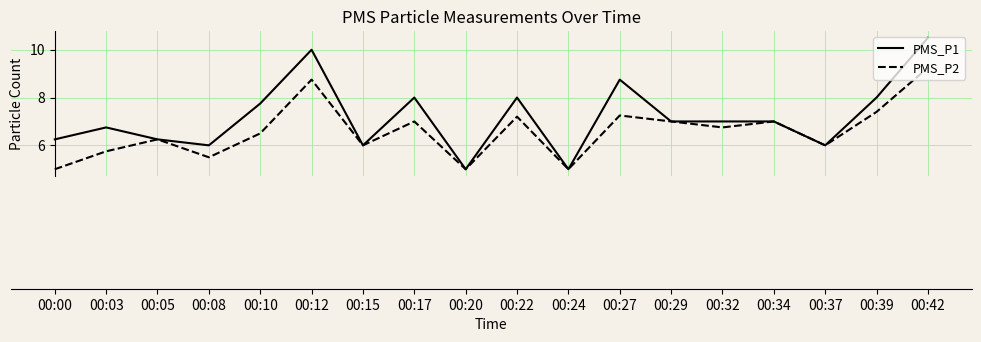

What is the total value across all series at 00:20?

10.0